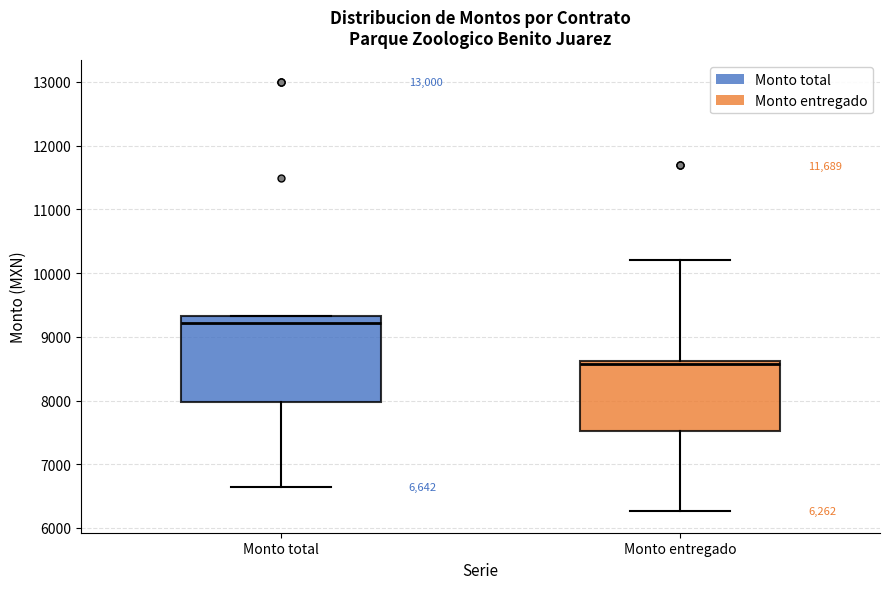

Comparing the boxes themselves (not the whiskers), which one is the tallest?

Monto total